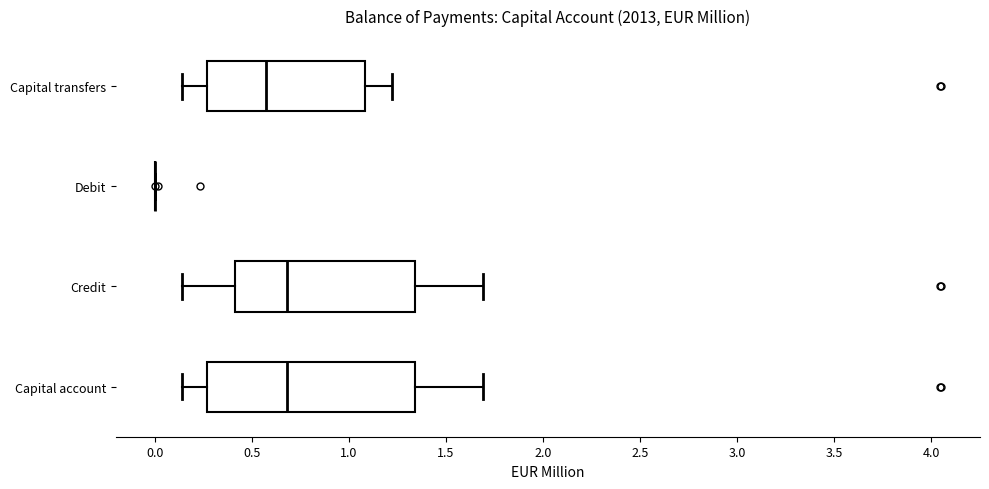

Reading bottom to top, transcribe this box plot: for each box, give where its median line is, the range the box spans, and where its two whiskers end, as read against the x-axis. The values are not printed on the chart, so give them approximately, as read against the axis.

Capital account: median 0.70, box 0.25 to 1.35, whiskers 0.15 to 1.70
Credit: median 0.70, box 0.40 to 1.35, whiskers 0.15 to 1.70
Debit: box collapsed to a line at 0.00, whiskers 0.00 to 0.00
Capital transfers: median 0.55, box 0.25 to 1.10, whiskers 0.15 to 1.20